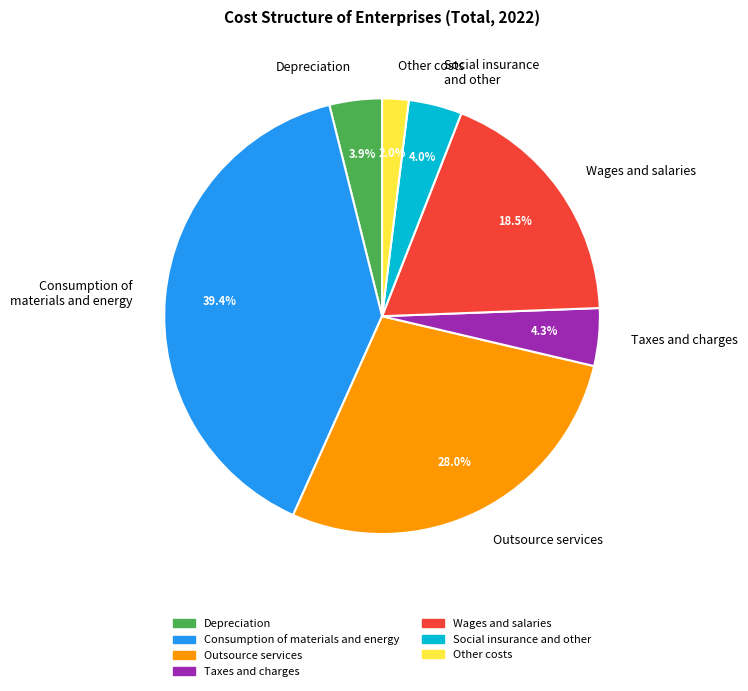

How many segments does this pie chart have?

7